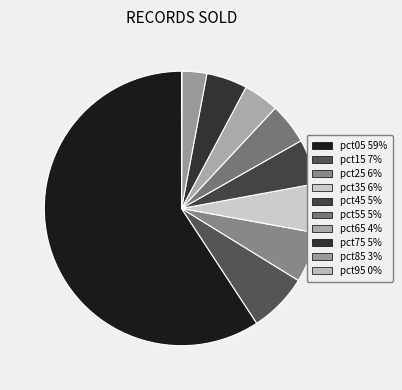

The pct65 slice represents 1% of the pie. True or false?

False